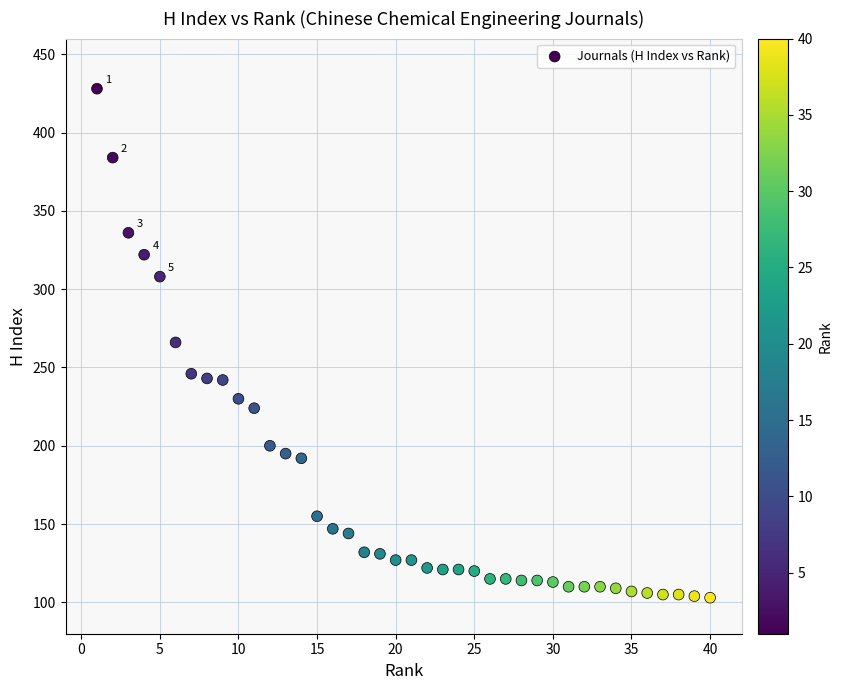

What is the range of X values (max minus min)?

39